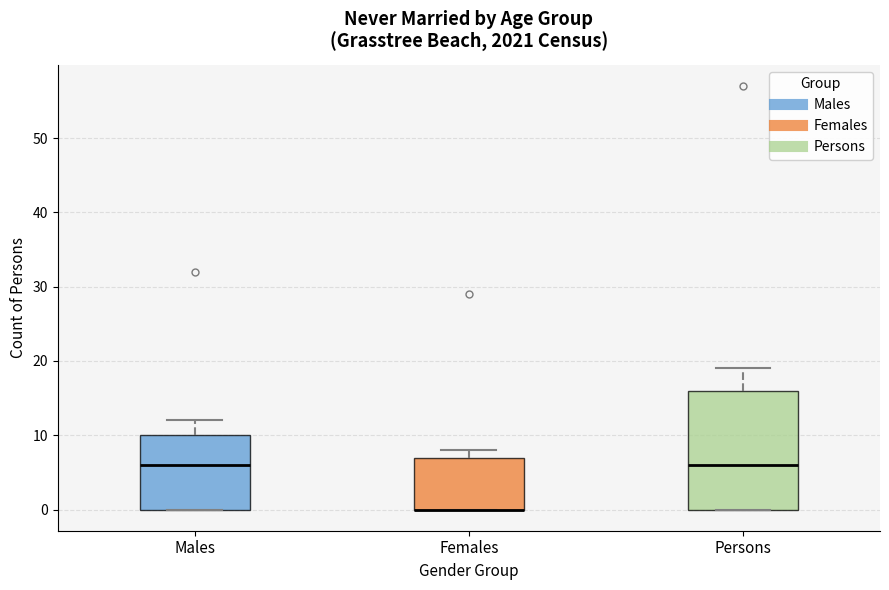

Which box is the tallest, from its lower edge to its upper edge?

Persons